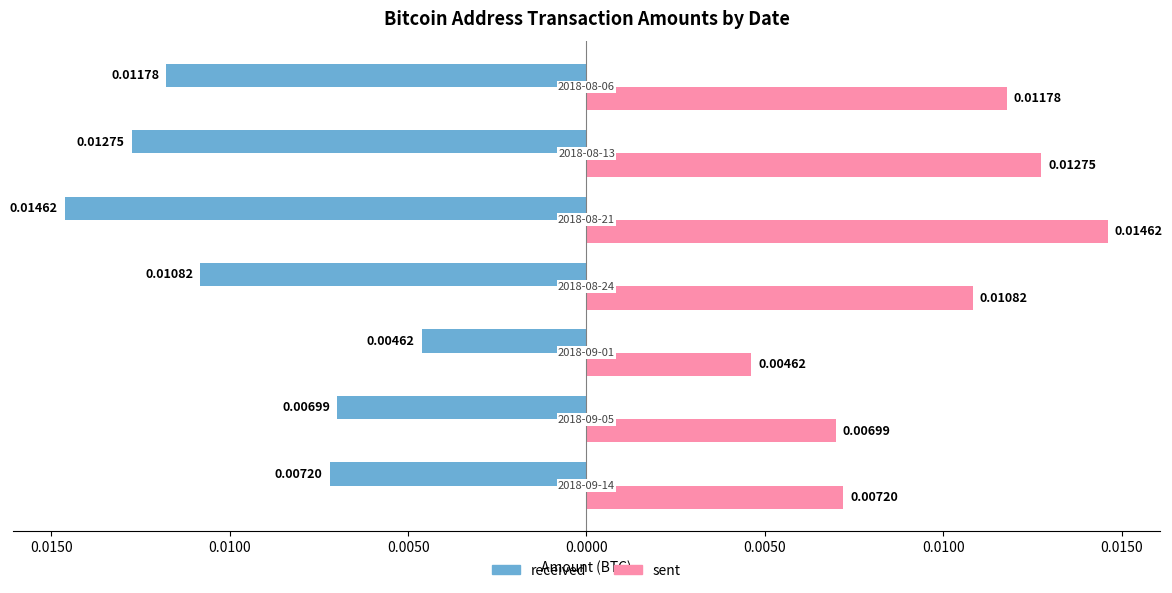

What are all the series names shown in the legend?

received, sent